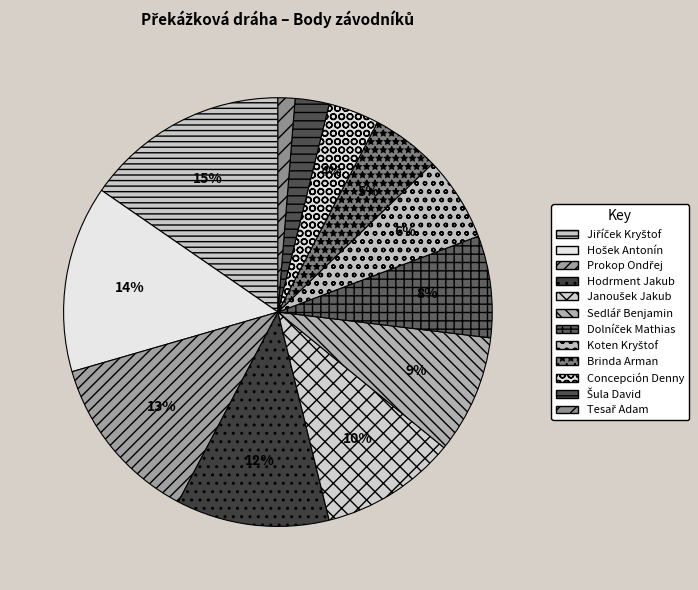

How many segments does this pie chart have?

12